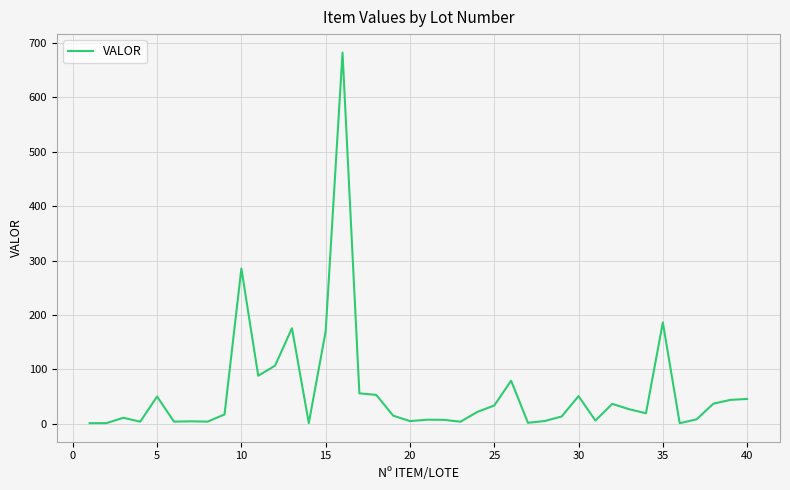

What is the maximum value shown in the chart?

682.1